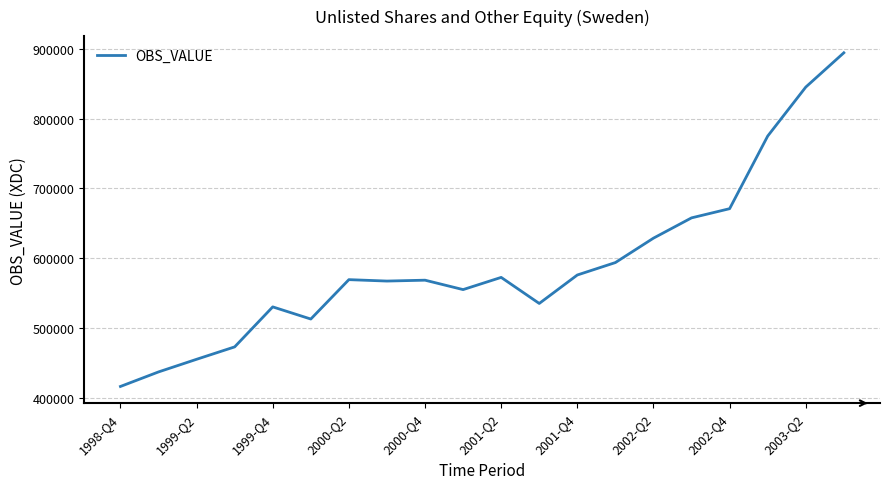

What is the difference between the maximum and minimum values?

478314